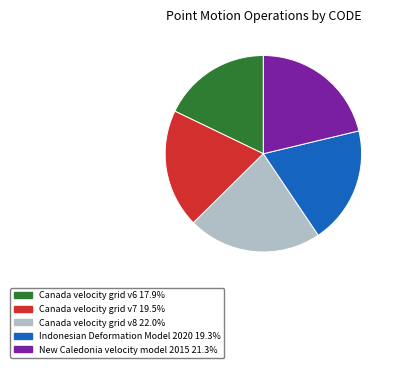

Which slice is the largest?

Canada velocity grid v8